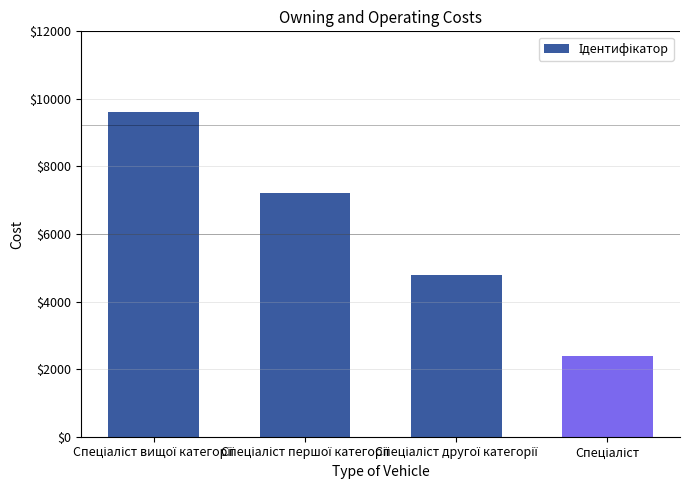

Where is the data nearest to the value 2?

Спеціаліст другої категорії